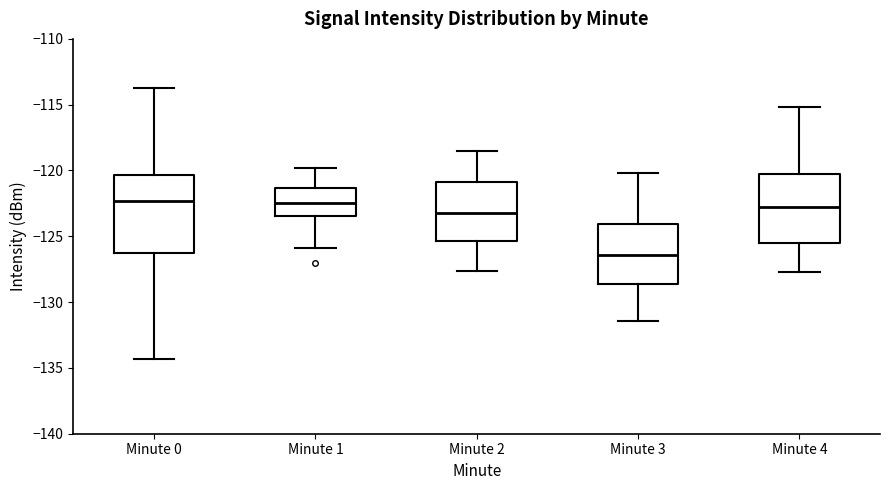

Reading left to right, read every box against the y-axis: the position of its median line, the range the box covers, and the ends of its whiskers. The values are not printed on the chart, so give them approximately, as read against the axis.

Minute 0: median -122.5, box -126.5 to -120.5, whiskers -134.5 to -113.5
Minute 1: median -122.5, box -123.5 to -121.5, whiskers -126.0 to -120.0
Minute 2: median -123.0, box -125.5 to -121.0, whiskers -127.5 to -118.5
Minute 3: median -126.5, box -128.5 to -124.0, whiskers -131.5 to -120.0
Minute 4: median -122.5, box -125.5 to -120.5, whiskers -127.5 to -115.0